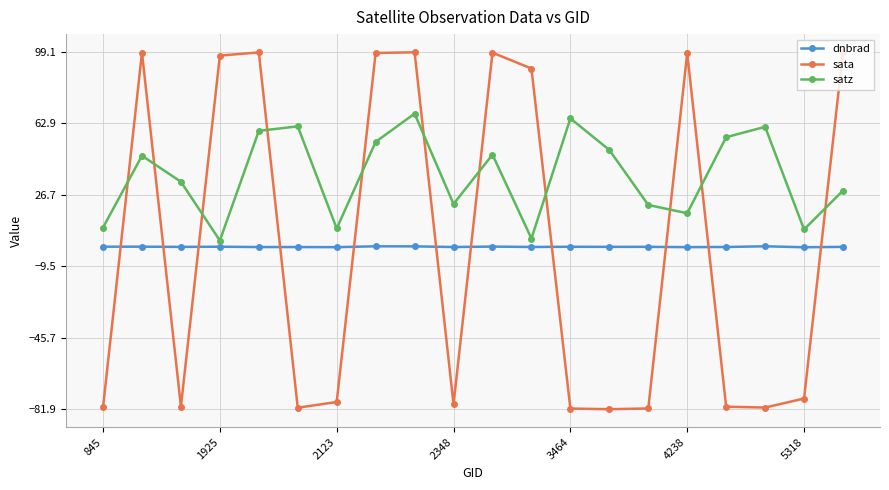

What is the value of the satz point at the 1st from the left?

10.2